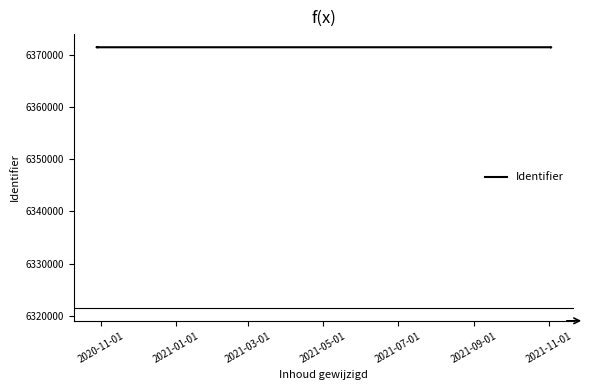

The chart shows a value of 6371526 at 2021-05-01. True or false?

True